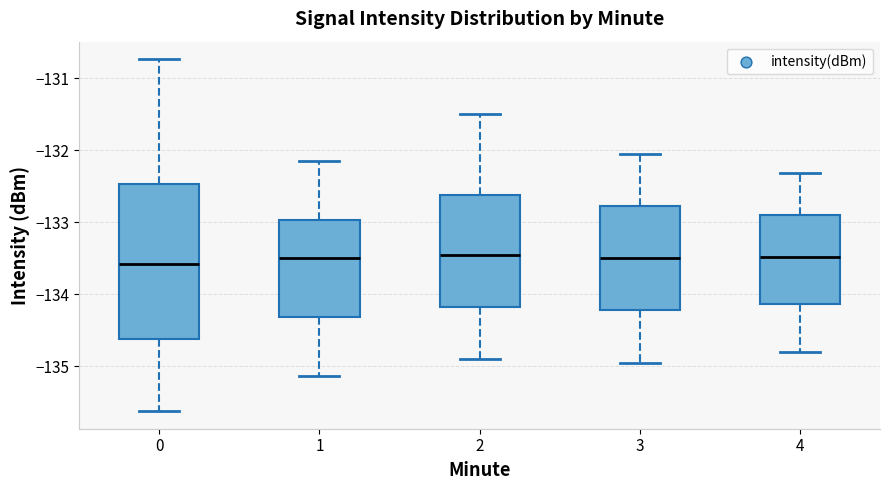

Comparing the boxes themselves (not the whiskers), which one is the tallest?

0